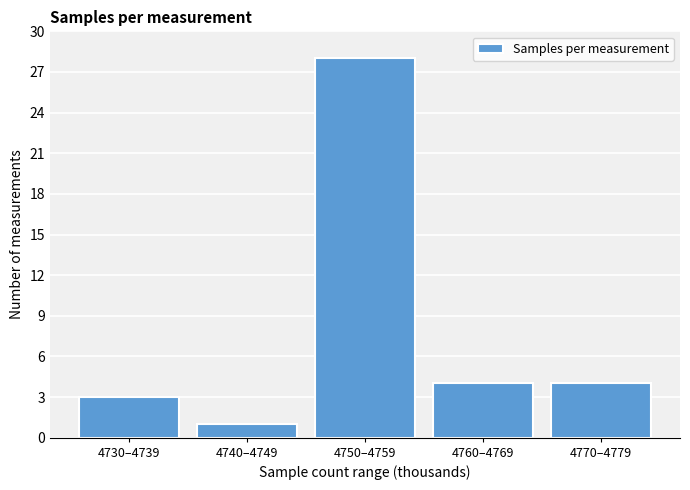

Reading left to right, extract all data points from this chart.

4730–4739=3	4740–4749=1	4750–4759=28	4760–4769=4	4770–4779=4